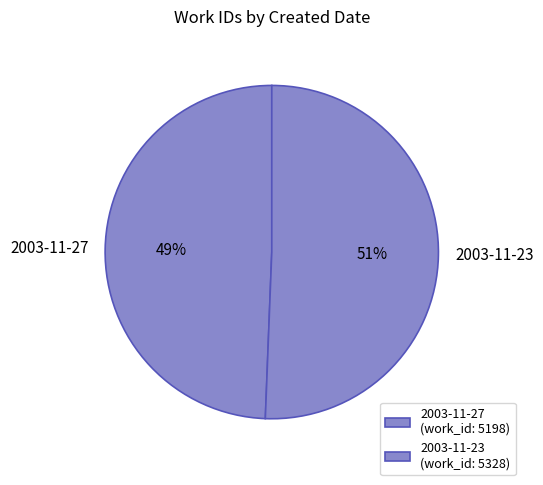

Combined, do 2003-11-27 and 2003-11-23 account for over 50%?

Yes